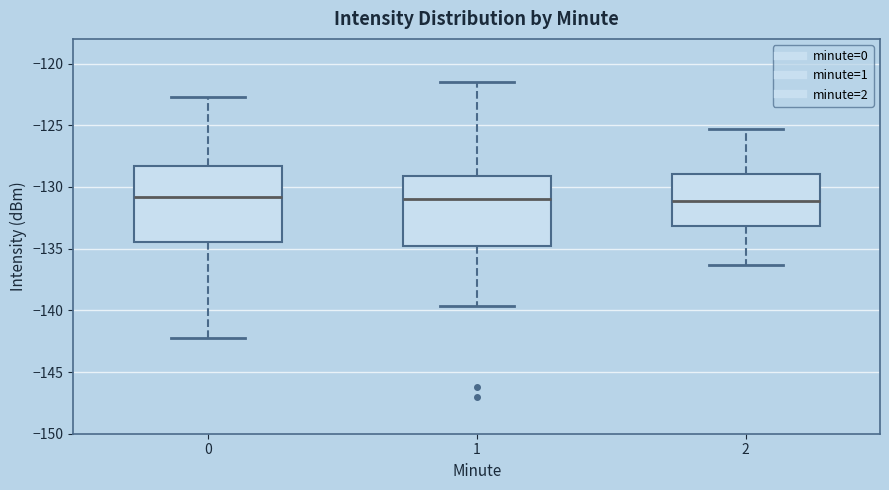

Reading left to right, read every box against the y-axis: the position of its median line, the range the box covers, and the ends of its whiskers. The values are not printed on the chart, so give them approximately, as read against the axis.

0: median -131.0, box -134.5 to -128.5, whiskers -142.0 to -122.5
1: median -131.0, box -134.5 to -129.0, whiskers -139.5 to -121.5
2: median -131.0, box -133.0 to -129.0, whiskers -136.5 to -125.5